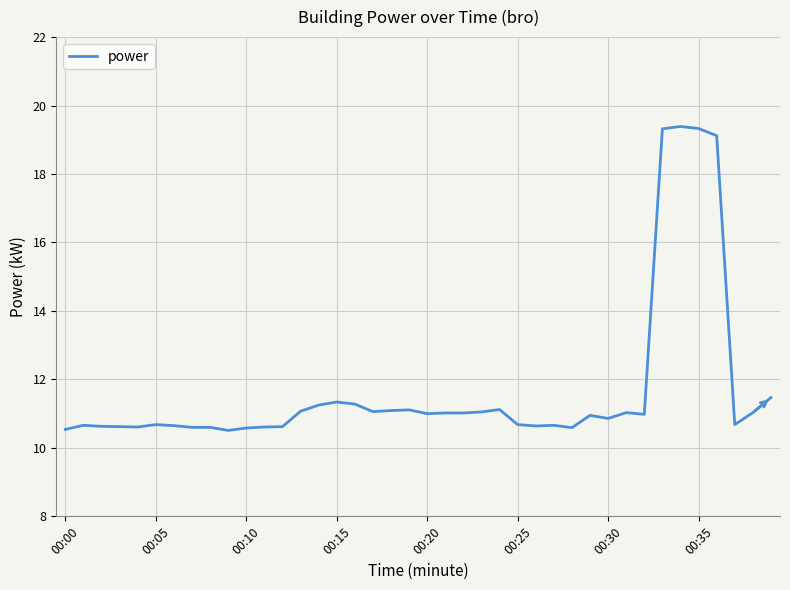

What is the minimum value shown in the chart?

10.5